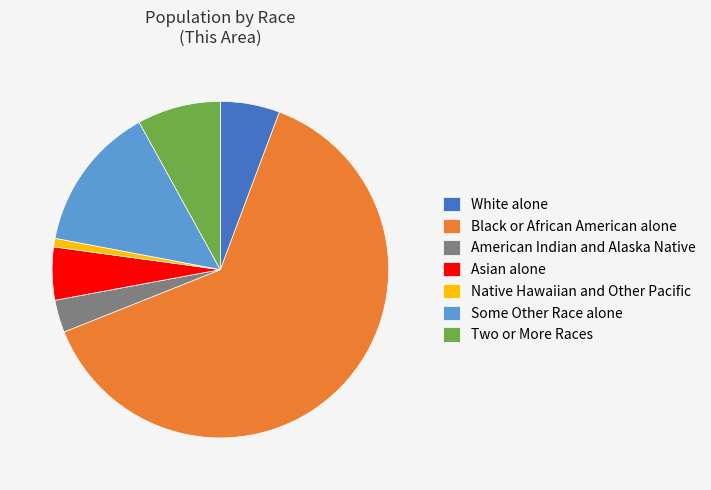

Do Two or More Races and White alone together represent more than half of the pie?

No